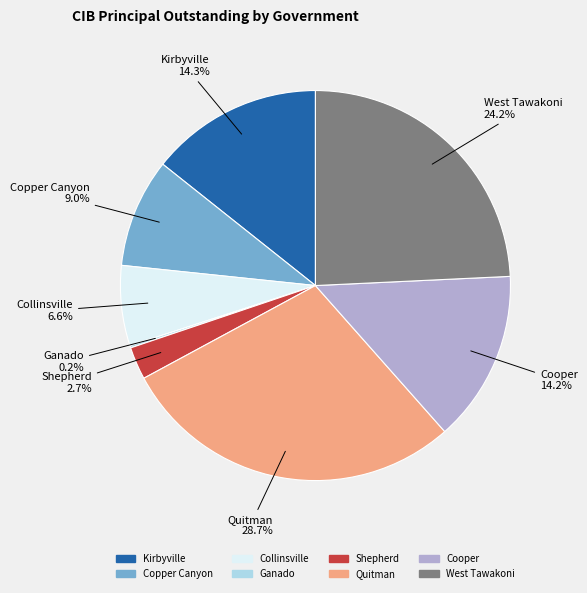

What is the largest slice in the pie chart?

Quitman